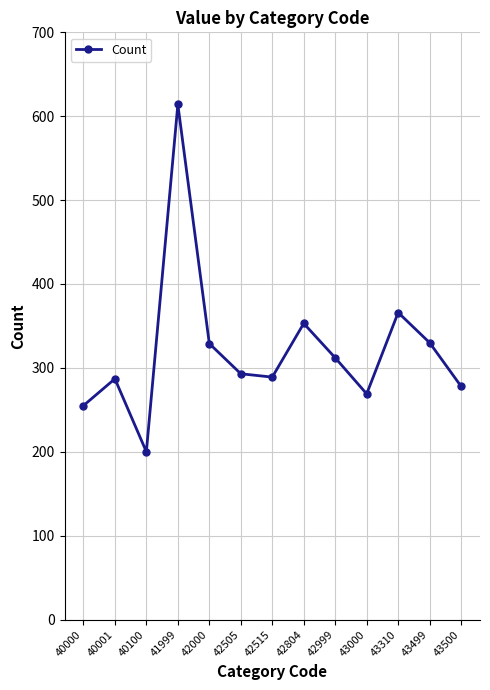

What is the value of the 9th point from the left?

312